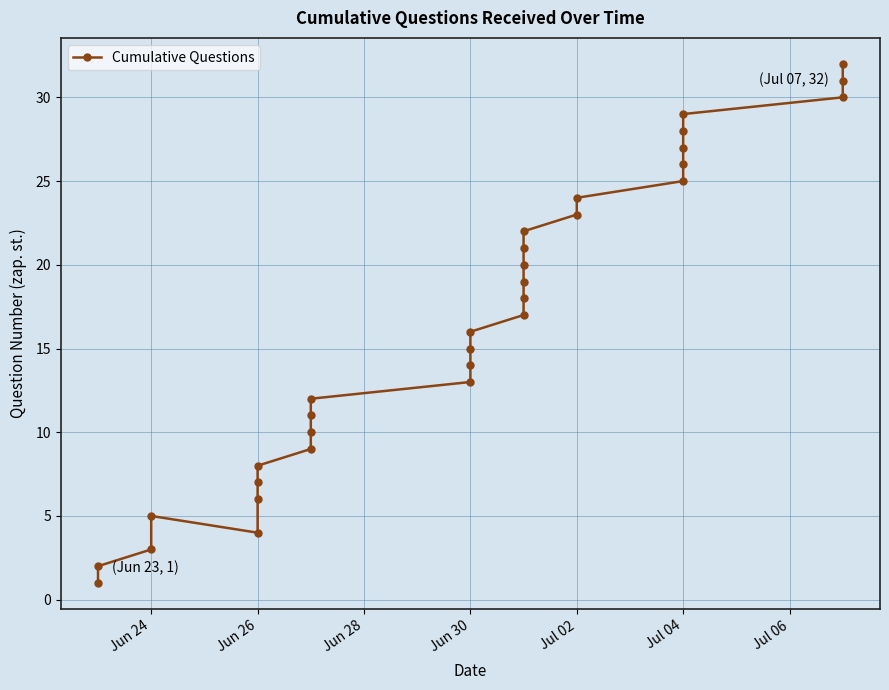

Reading left to right, transcribe all the data shown in this chart.

1	2	3	5	4	6	7	8	9	10	11	12	13	14	15	16	17	18	19	20	21	22	23	24	25	26	27	28	29	30	31	32